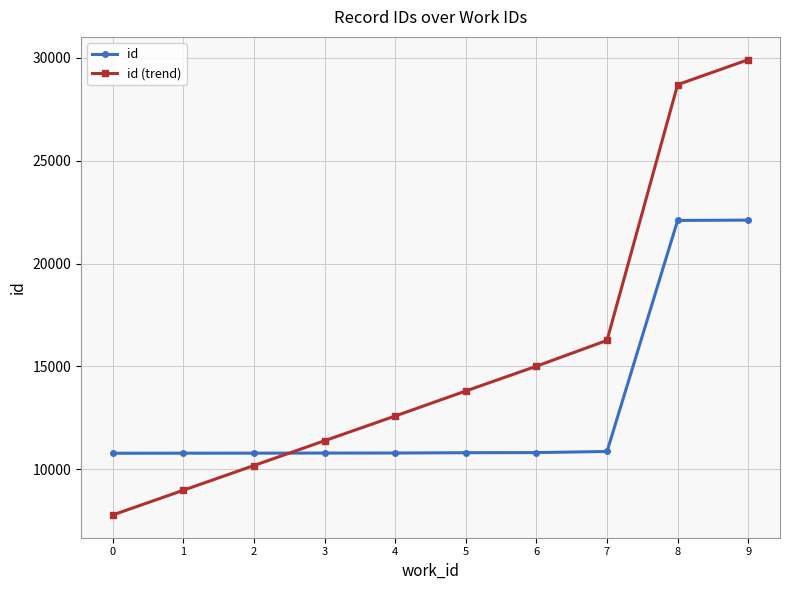

Rank the series by their maximum value, from lowest to highest.

id, id (trend)